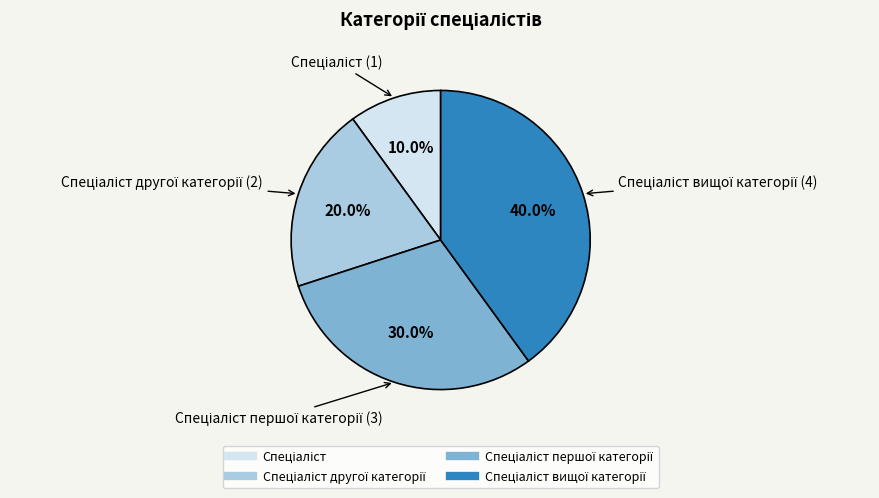

Is there a majority slice in this chart?

No